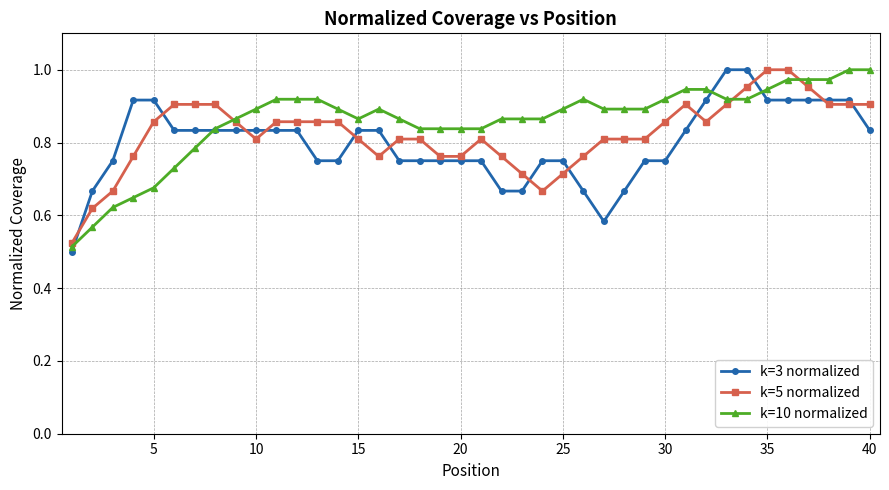

Which series ends up on top after the final intersection of k=5 normalized and k=3 normalized?

k=5 normalized